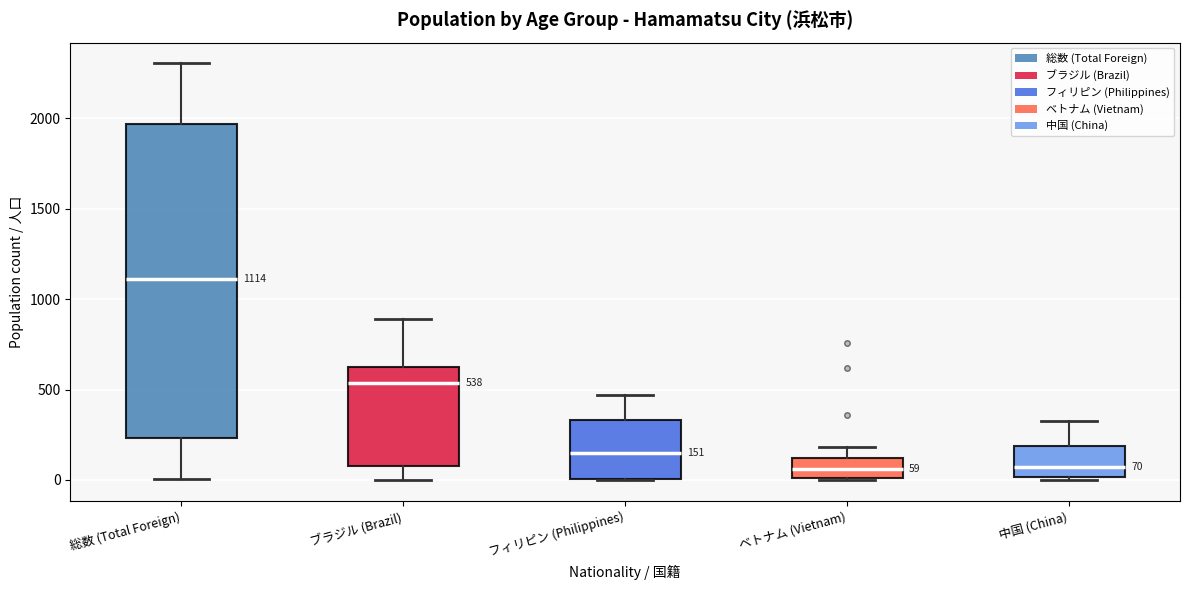

Which box's median line is the highest?

総数 (Total Foreign)